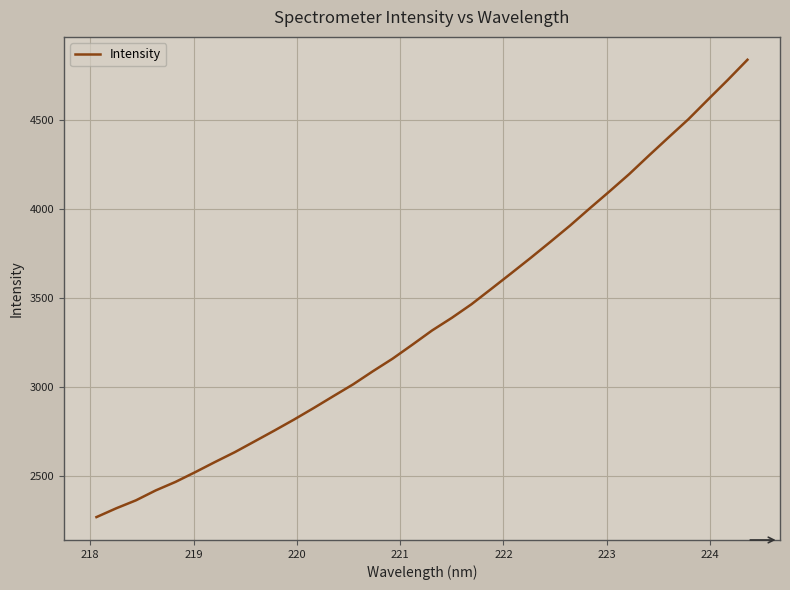

How many distinct data groups are displayed?

1